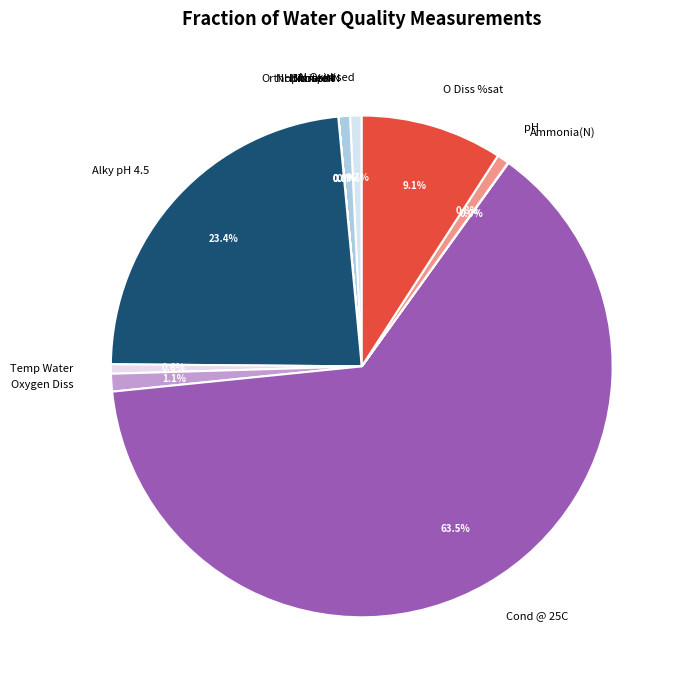

Does N Oxidised account for over 50% of the chart?

No